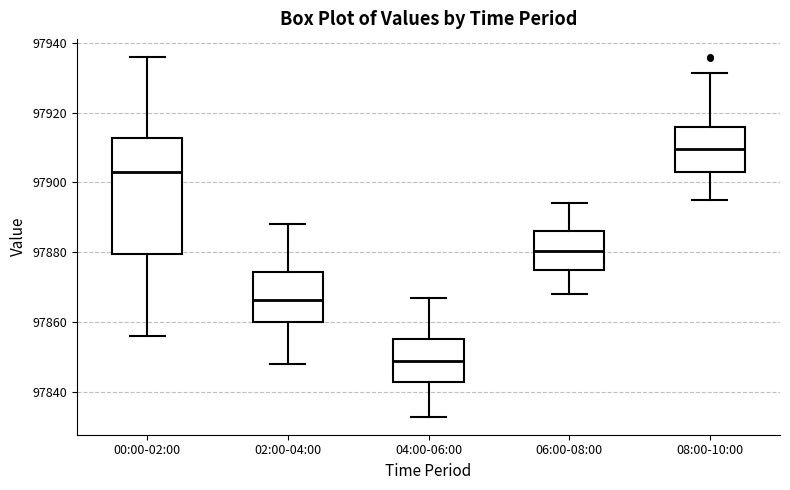

Reading left to right, transcribe this box plot: for each box, give where its median line is, the range the box spans, and where its two whiskers end, as read against the y-axis. The values are not printed on the chart, so give them approximately, as read against the axis.

00:00-02:00: median 97904, box 97880 to 97912, whiskers 97856 to 97936
02:00-04:00: median 97866, box 97860 to 97874, whiskers 97848 to 97888
04:00-06:00: median 97850, box 97844 to 97856, whiskers 97834 to 97868
06:00-08:00: median 97880, box 97876 to 97886, whiskers 97868 to 97894
08:00-10:00: median 97910, box 97904 to 97916, whiskers 97896 to 97932